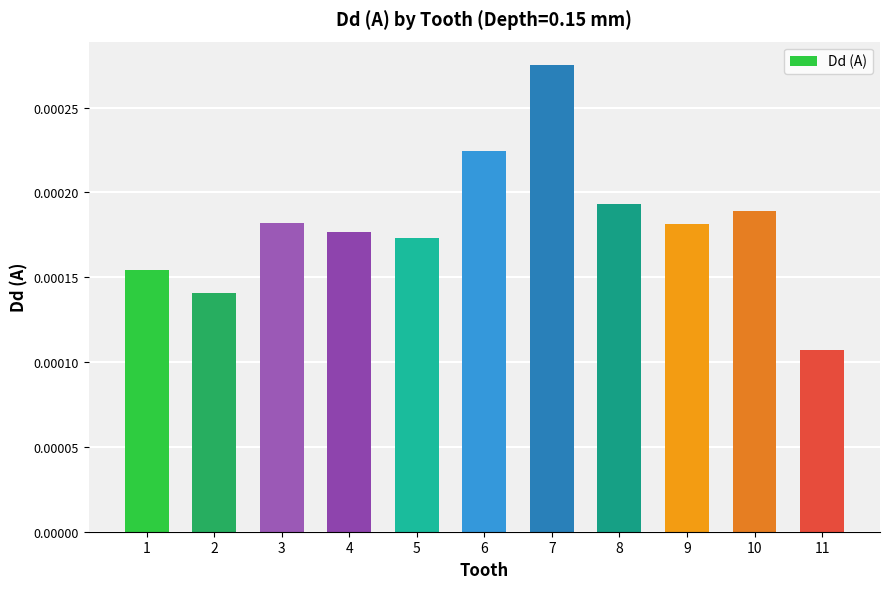

Which label corresponds to the smallest value in the chart?

11